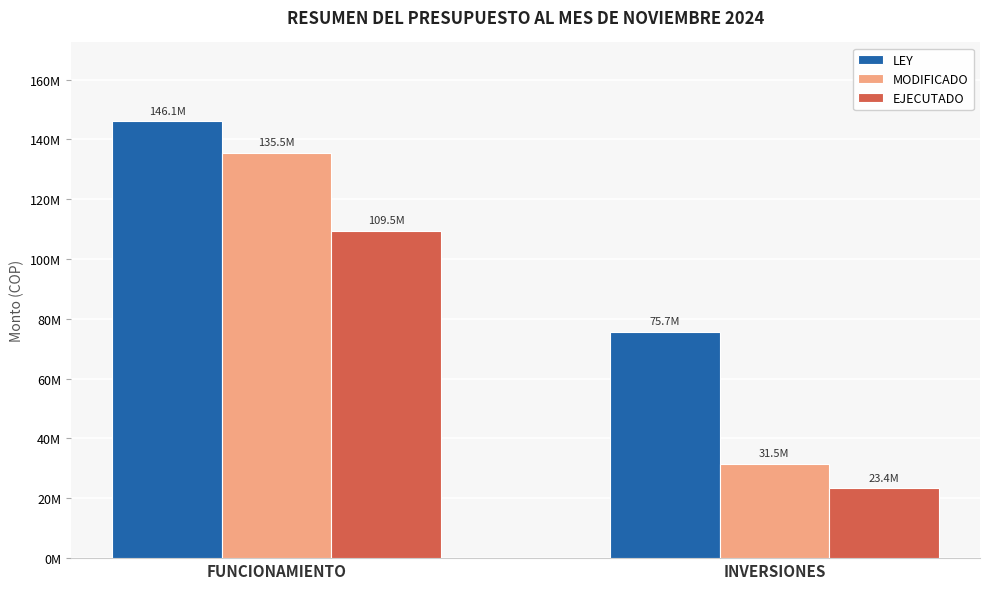

What is the average value of the MODIFICADO series?

83498418.7